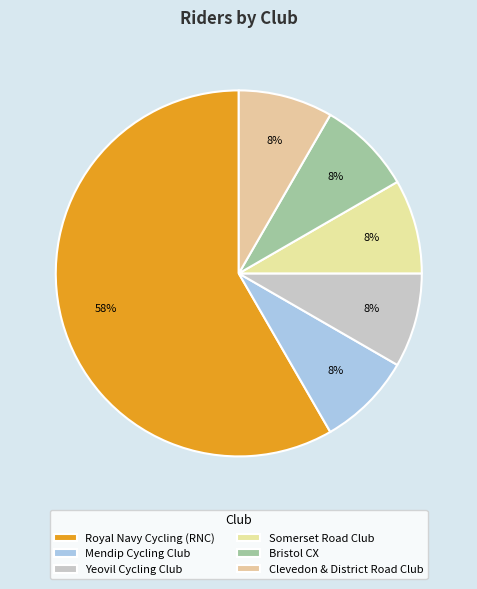

To the nearest percent, what portion does Mendip Cycling Club represent?

8%